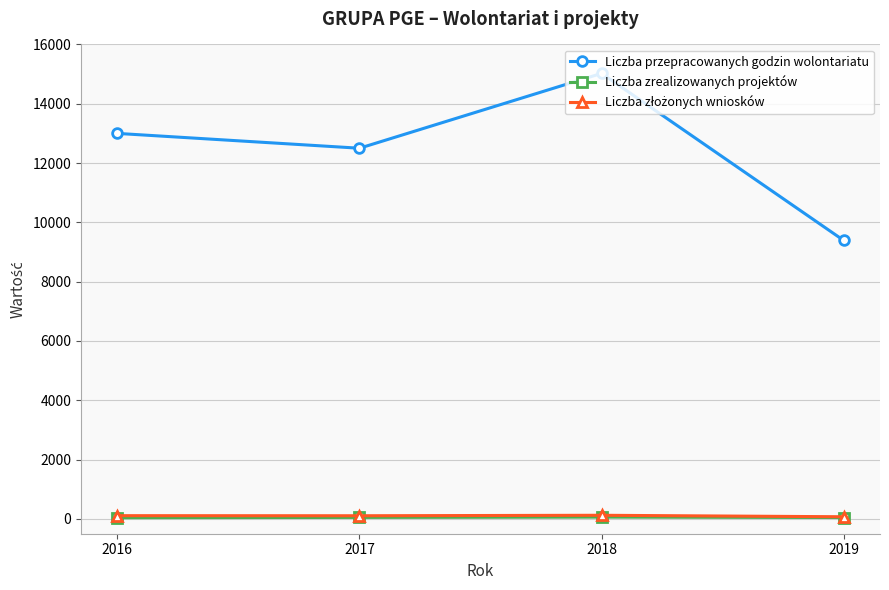

What is the greatest value displayed?

15024